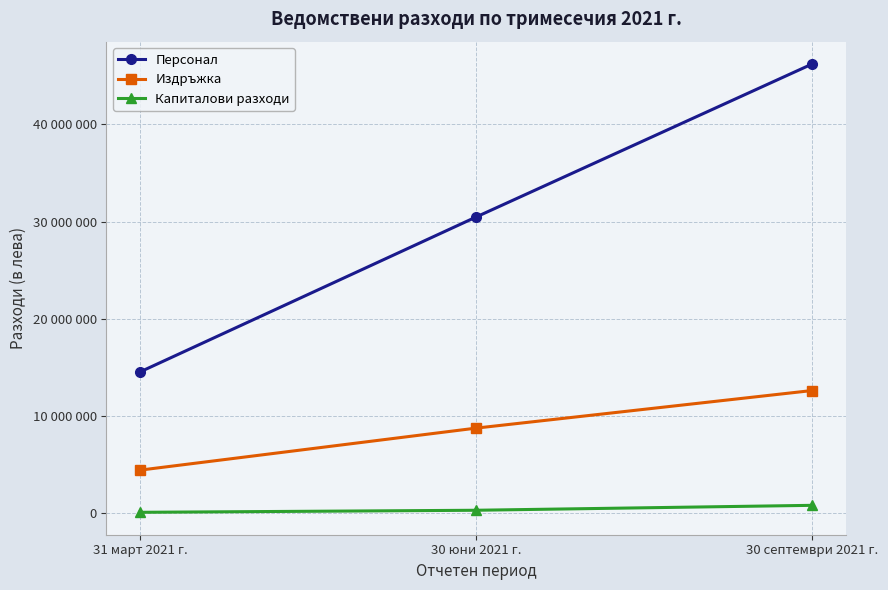

What are all the series names shown in the legend?

Персонал, Издръжка, Капиталови разходи